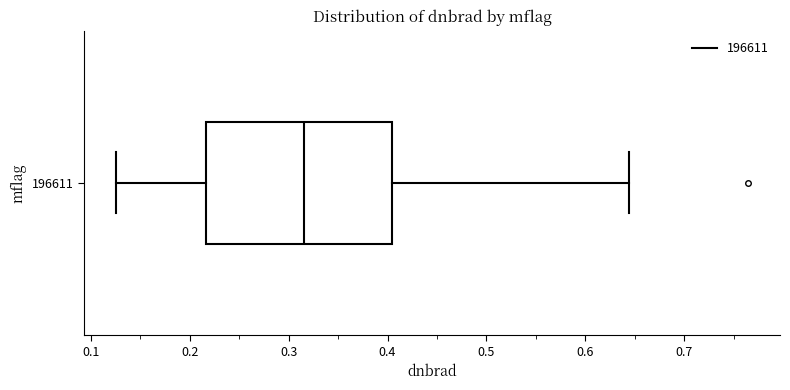

Where does the median line of the box at y = 196611 sit on the x-axis? The values are not printed on the chart, so give them approximately, as read against the axis.

0.32